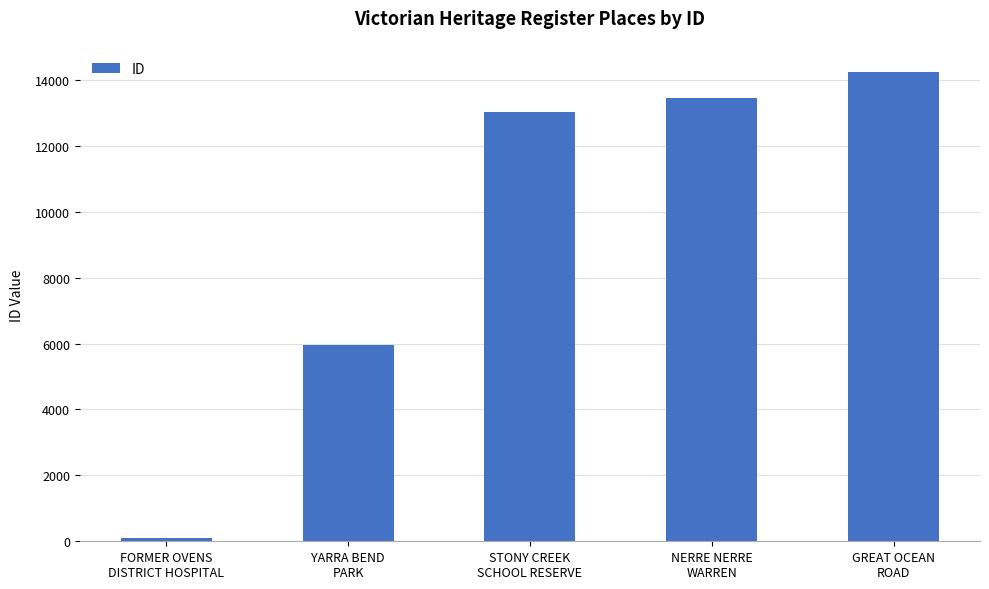

Rank the categories by value from lowest to highest.

FORMER OVENS
DISTRICT HOSPITAL, YARRA BEND
PARK, STONY CREEK
SCHOOL RESERVE, NERRE NERRE
WARREN, GREAT OCEAN
ROAD